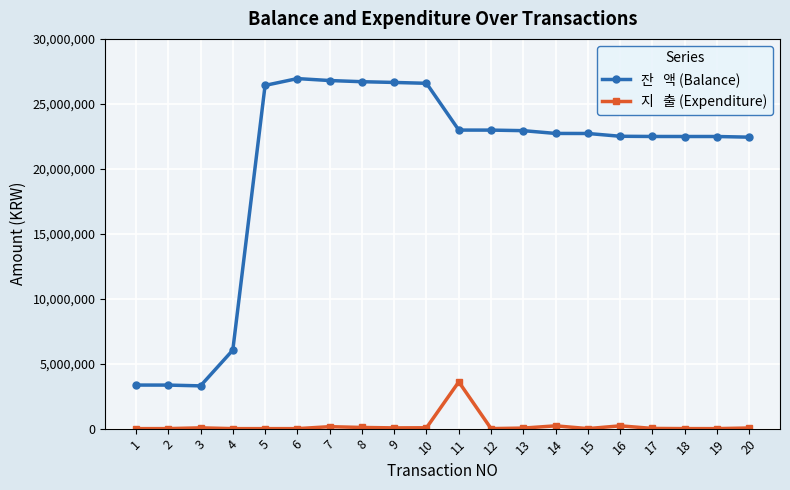

What is the greatest value displayed?

26944309